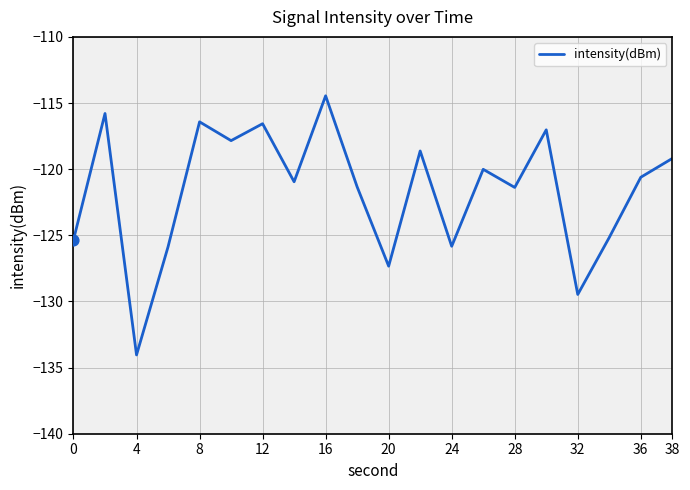

What is the smallest value displayed?

-134.0